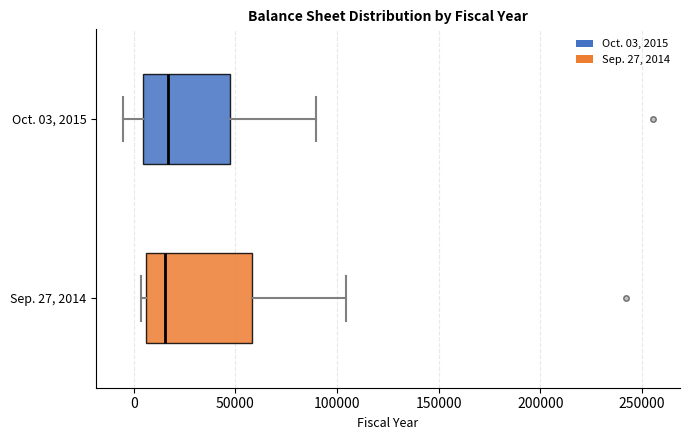

Comparing the boxes themselves (not the whiskers), which one is the widest?

Sep. 27, 2014